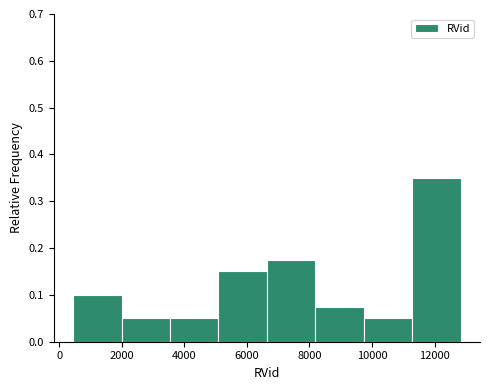

How tall is the bar that spans 11200 to 12800 on the x-axis? Neither the bar edges nor the heights are printed on the chart, so give them approximately, as read against the axes.

0.35